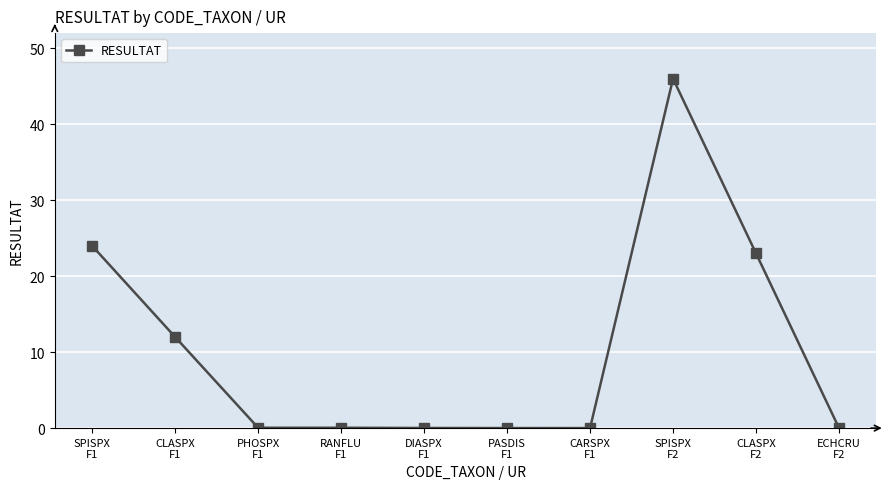

Does the chart display data point markers on the line(s)?

Yes